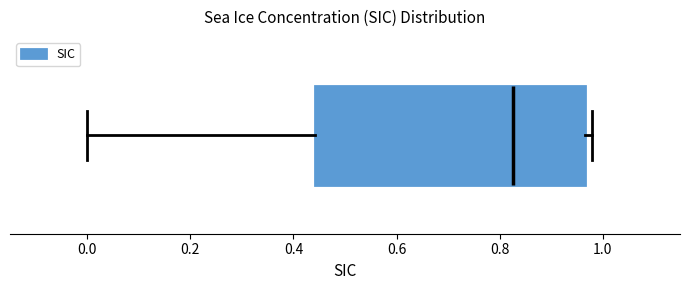

Where is the left edge of the box on the x-axis? The values are not printed on the chart, so give them approximately, as read against the axis.

0.44